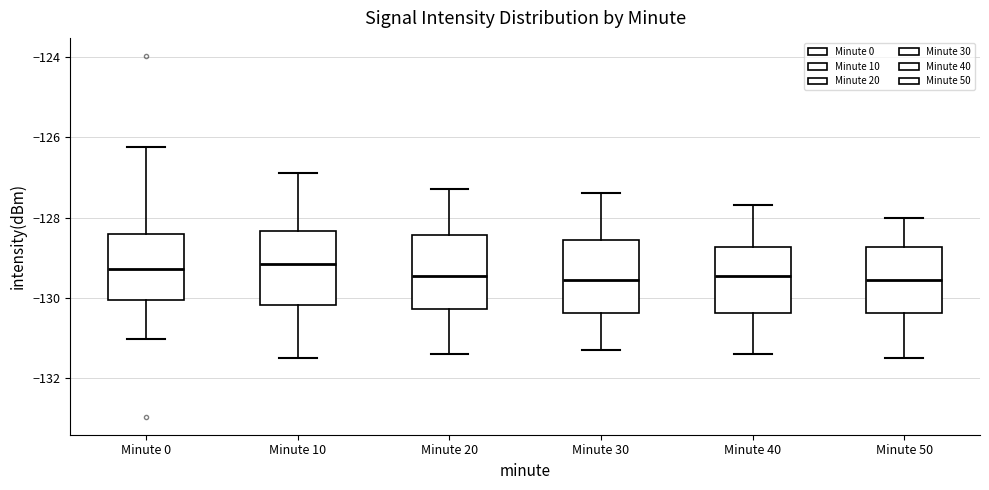

Reading left to right, transcribe this box plot: for each box, give where its median line is, the range the box spans, and where its two whiskers end, as read against the y-axis. The values are not printed on the chart, so give them approximately, as read against the axis.

Minute 0: median -129.2, box -130.0 to -128.4, whiskers -131.0 to -126.2
Minute 10: median -129.2, box -130.2 to -128.4, whiskers -131.4 to -126.8
Minute 20: median -129.4, box -130.2 to -128.4, whiskers -131.4 to -127.2
Minute 30: median -129.6, box -130.4 to -128.6, whiskers -131.2 to -127.4
Minute 40: median -129.4, box -130.4 to -128.8, whiskers -131.4 to -127.6
Minute 50: median -129.6, box -130.4 to -128.8, whiskers -131.4 to -128.0